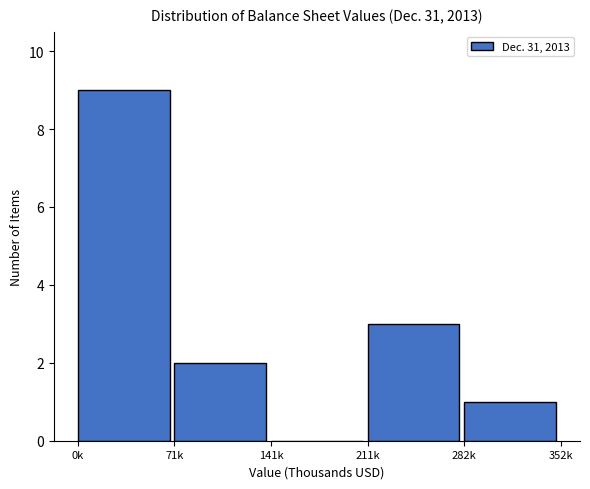

Reading left to right, transcribe all the data shown in this chart.

0k=9	71k=2	141k=0	211k=3	282k=1